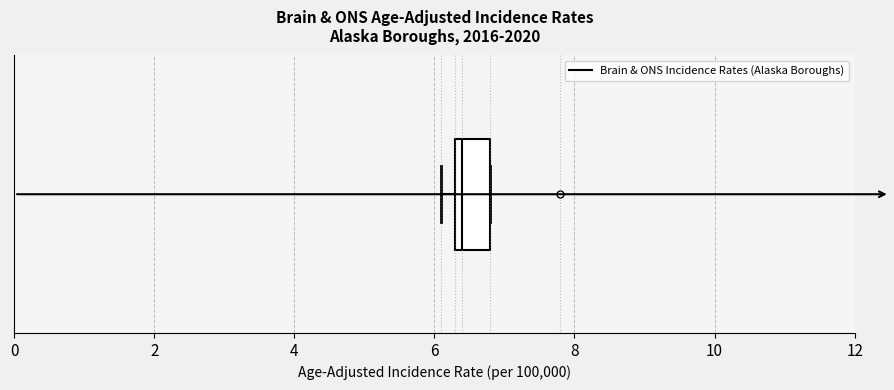

Read this box plot against the x-axis: the position of the median line, the range covered by the box, and the ends of both whiskers. The values are not printed on the chart, so give them approximately, as read against the axis.

median 6.4 (just right of the box's left edge), box 6.4 to 6.8, whiskers 6.2 to 6.8